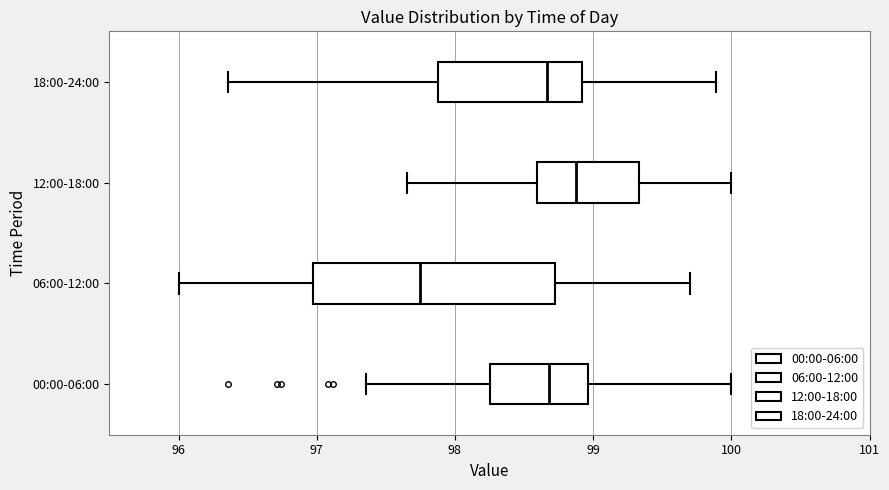

Which box has the furthest to the left median line?

06:00-12:00